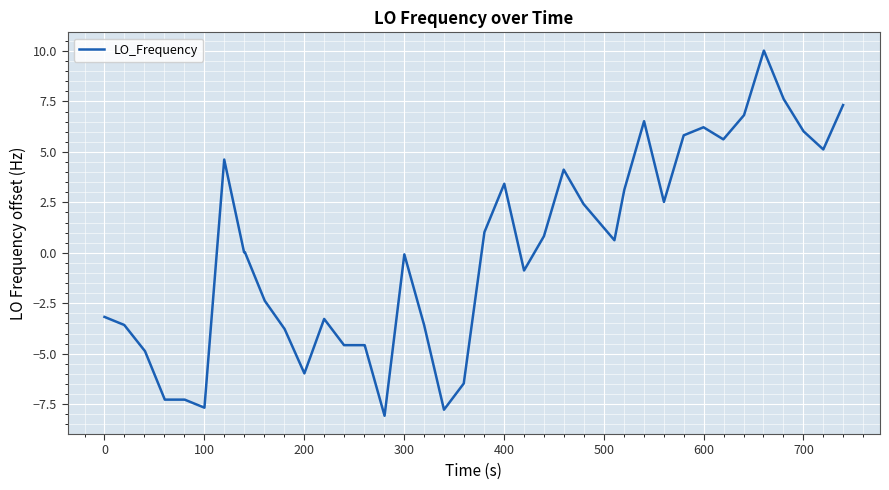

What is the greatest value displayed?

10.0